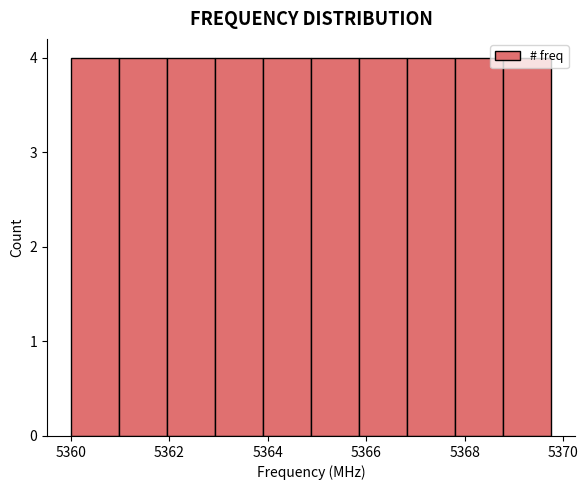

Reading left to right, transcribe this chart: for each bar, give the range it covers on the x-axis and its height. Neither the bar edges nor the heights are printed on the chart, so give them approximately, as read against the axes.

5360.0 to 5361.0: 4
5361.0 to 5362.0: 4
5362.0 to 5363.0: 4
5363.0 to 5364.0: 4
5364.0 to 5364.8: 4
5364.8 to 5365.8: 4
5365.8 to 5366.8: 4
5366.8 to 5367.8: 4
5367.8 to 5368.8: 4
5368.8 to 5369.8: 4